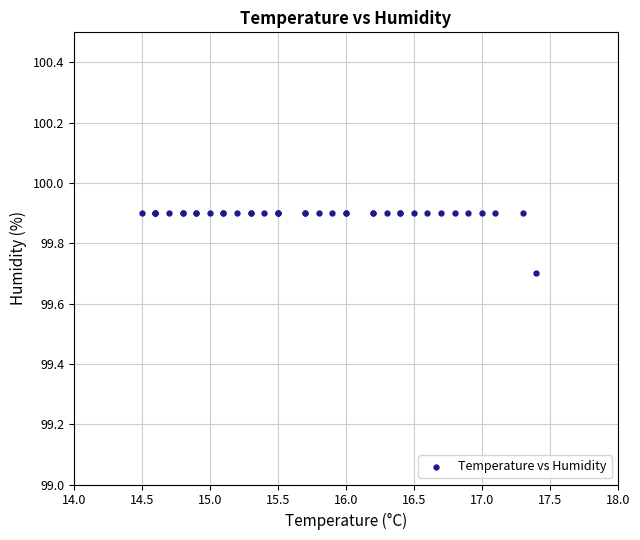

What Y value in the scatter plot is closest to 99?

99.7